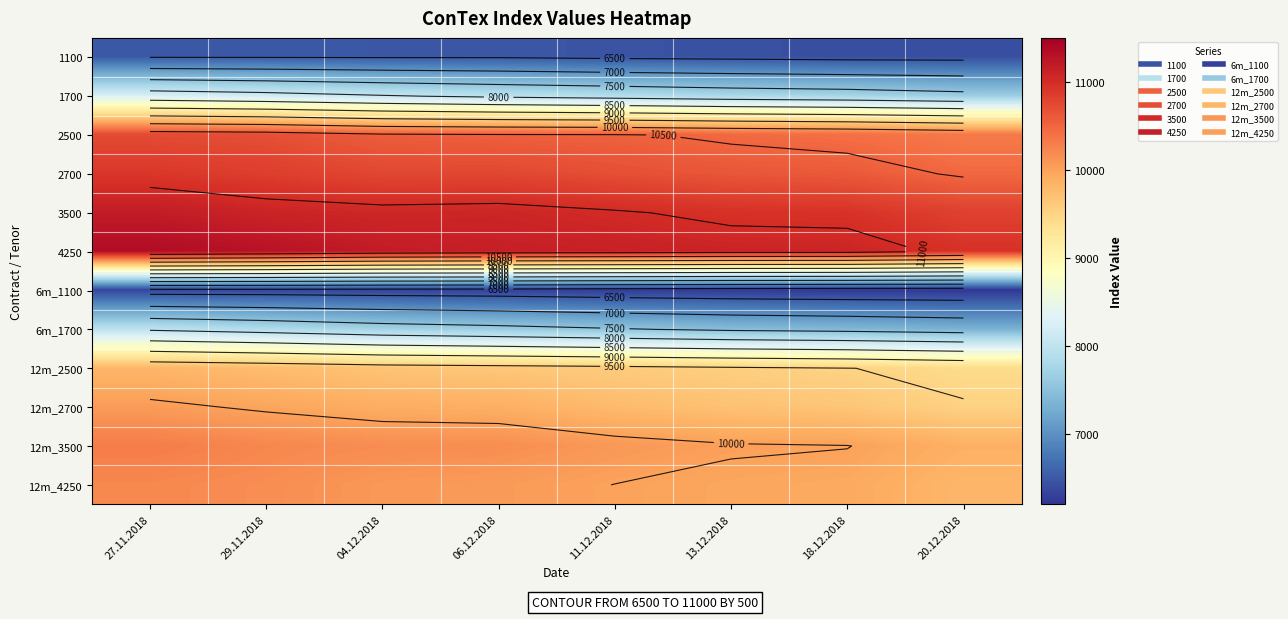

What is the smallest value displayed?

6224